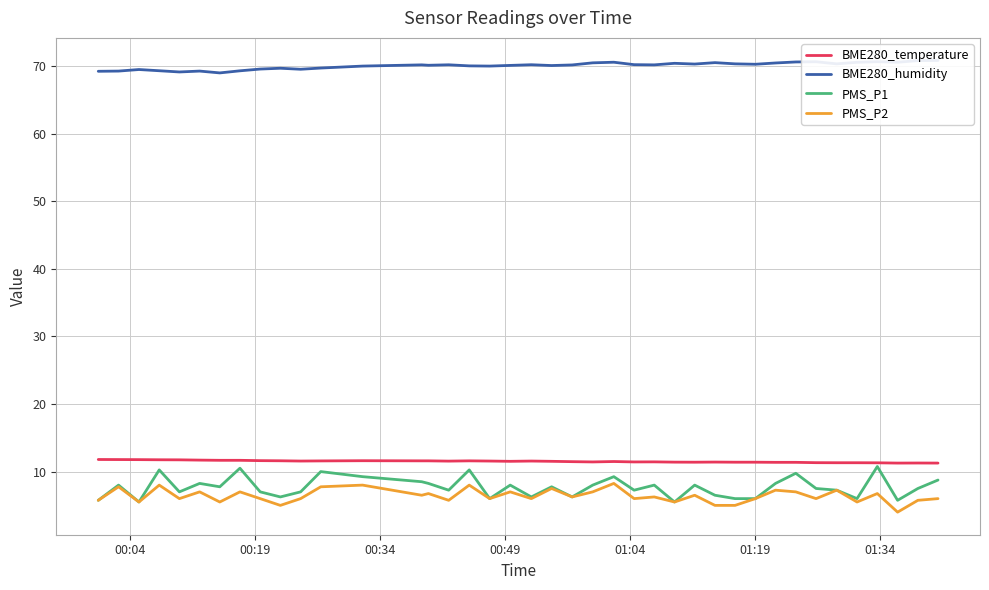

Does the chart display data point markers on the line(s)?

No